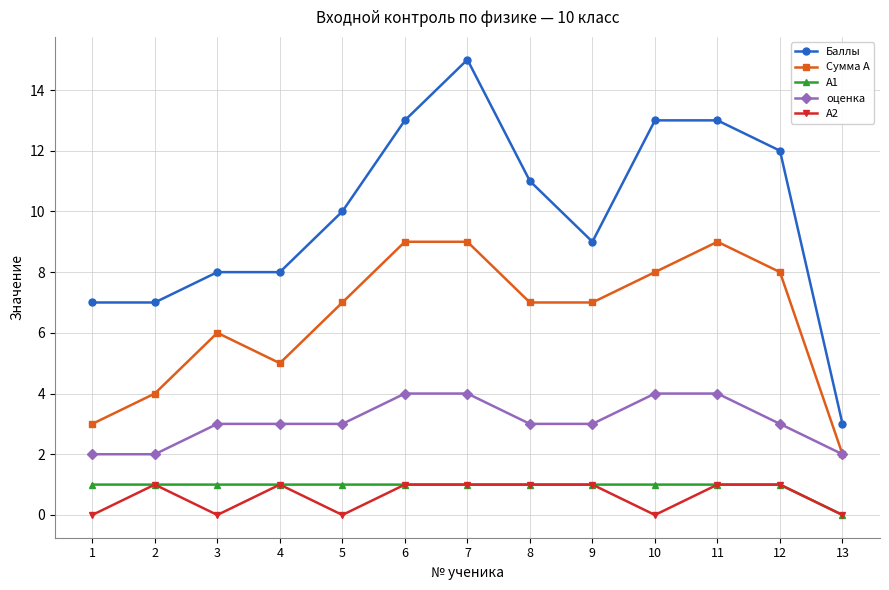

What is the difference between the highest and lowest values at 2?

6